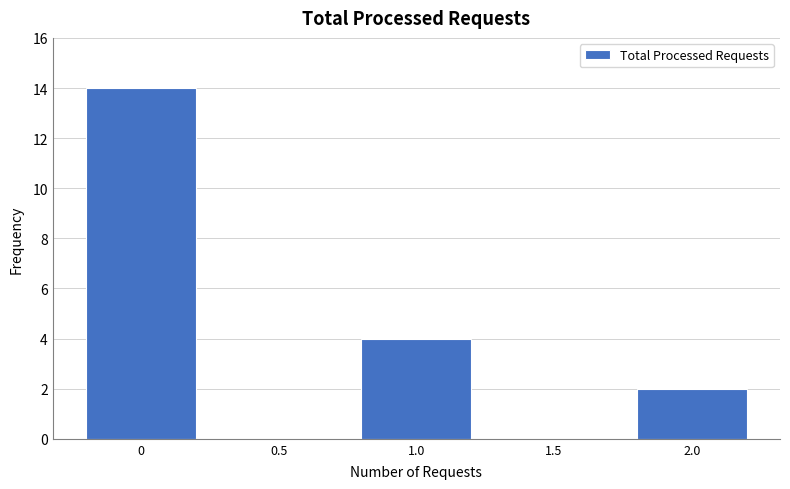

Reading left to right, extract all data points from this chart.

0=14	0.5=0	1.0=4	1.5=0	2.0=2